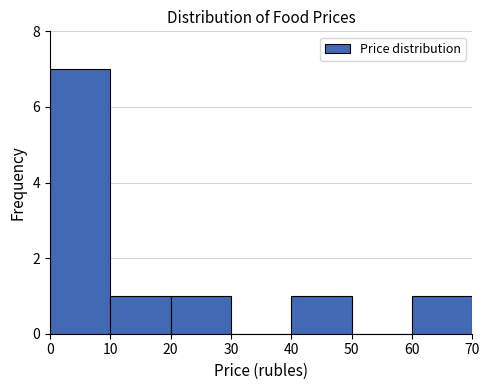

What is the height of the bar covering 60 to 70 on the x-axis? The values are not printed on the chart, so give them approximately, as read against the axis.

1